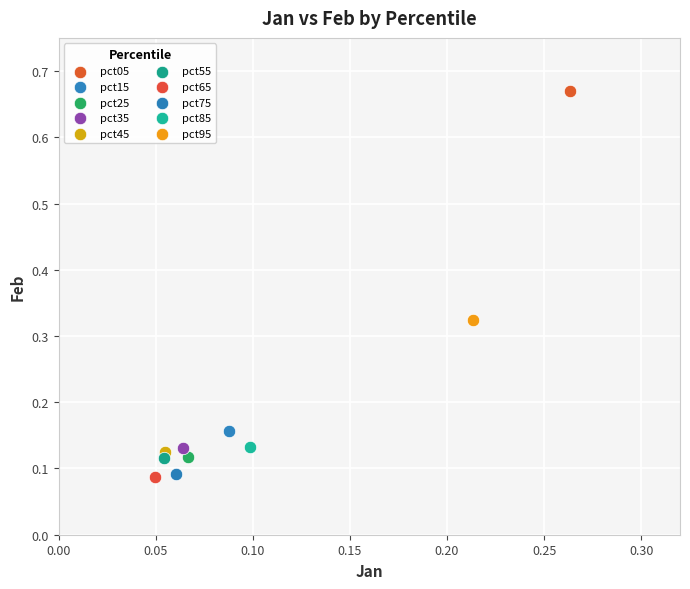

What are all the series names shown in the legend?

pct05, pct15, pct25, pct35, pct45, pct55, pct65, pct75, pct85, pct95